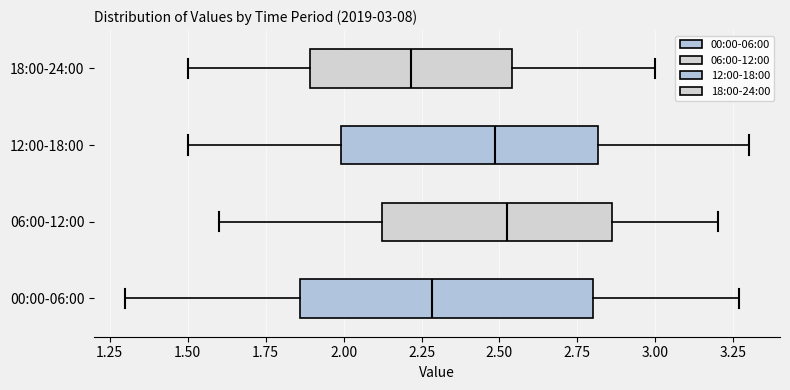

Which box is the widest, from its left edge to its right edge?

00:00-06:00